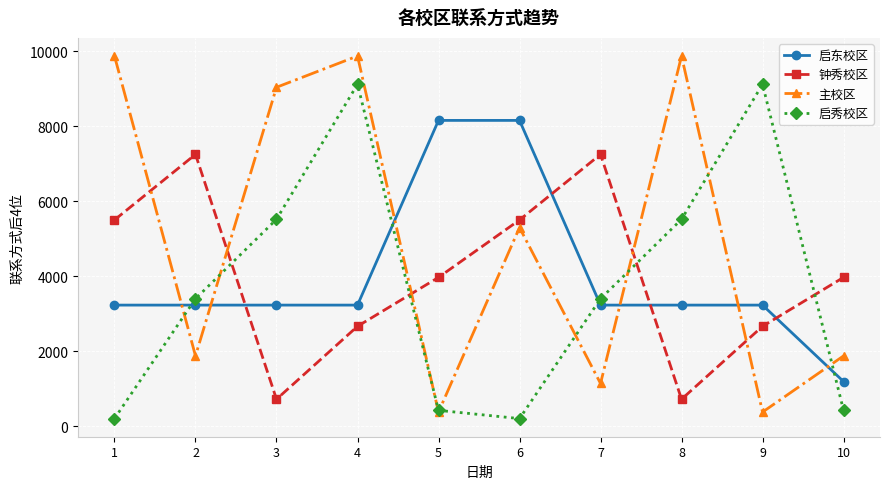

What is the difference between the highest and lowest values at 10?

3550